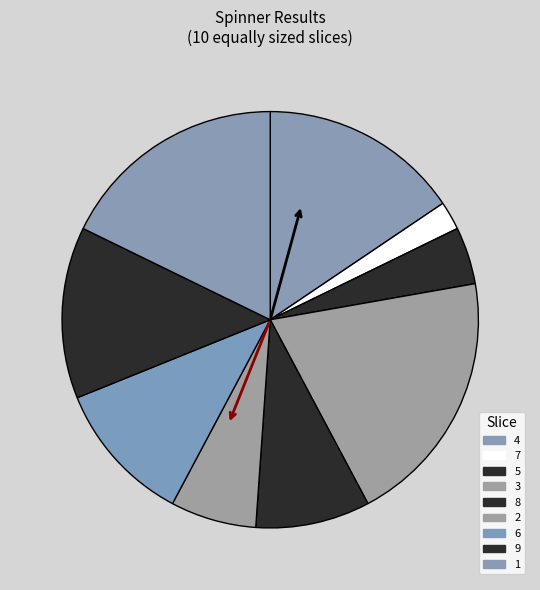

Combined, what portion of the pie is 5 and 6?

17.0%